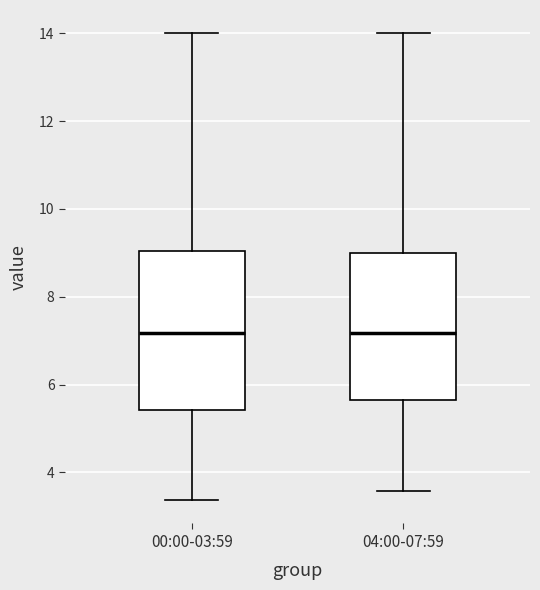

Reading left to right, read every box against the y-axis: the position of its median line, the range the box covers, and the ends of its whiskers. The values are not printed on the chart, so give them approximately, as read against the axis.

00:00-03:59: median 7.2, box 5.4 to 9.0, whiskers 3.4 to 14.0
04:00-07:59: median 7.2, box 5.6 to 9.0, whiskers 3.6 to 14.0